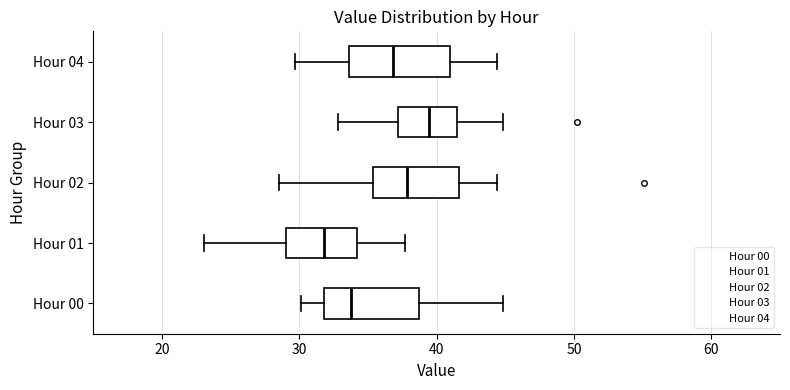

Where is the right edge of the box for Hour 02 on the x-axis? The values are not printed on the chart, so give them approximately, as read against the axis.

42